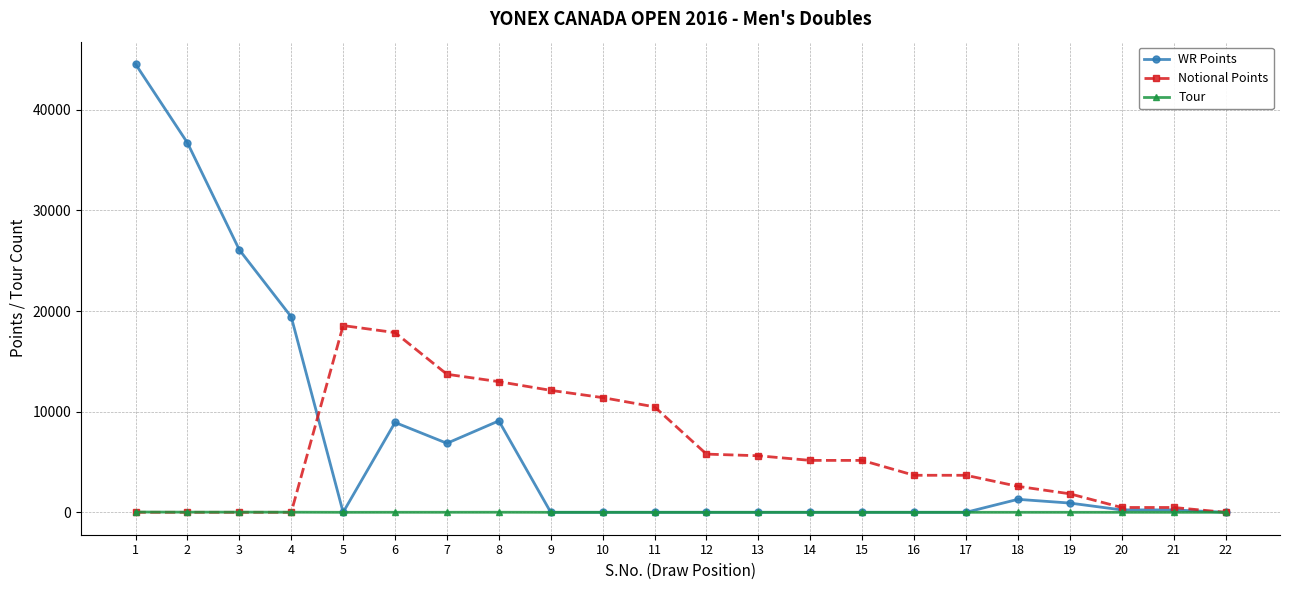

At how many categories does at least one series exceed 10083?

11